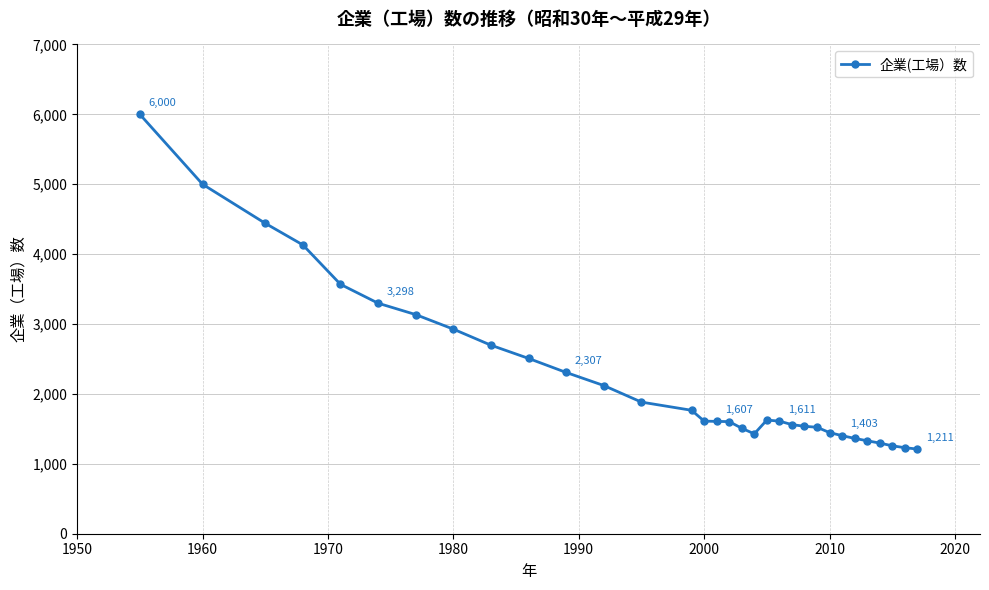

What is the value of the 8th point from the left?

2927